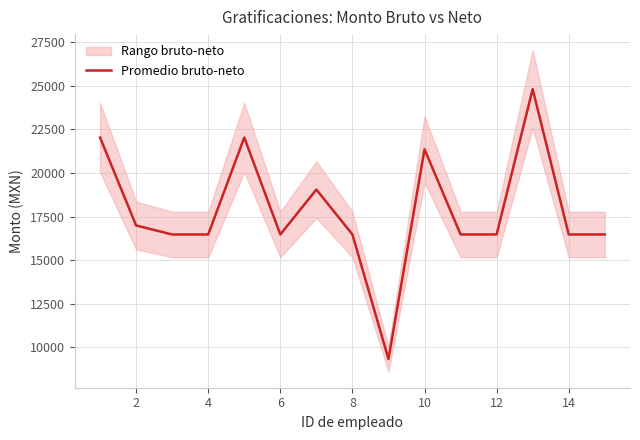

True or false: the data shows 16987.2 at 2.

True